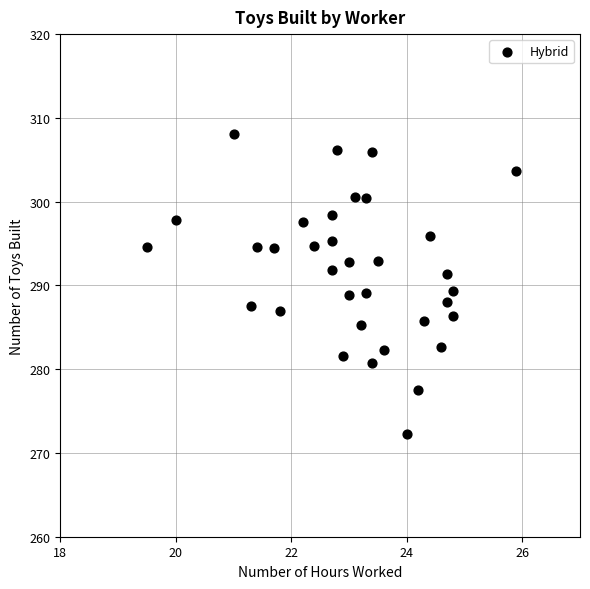

What is the range of X values (max minus min)?

6.4